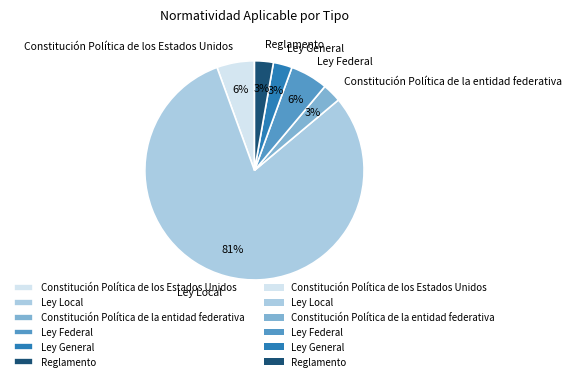

How many slices are in this pie chart?

6